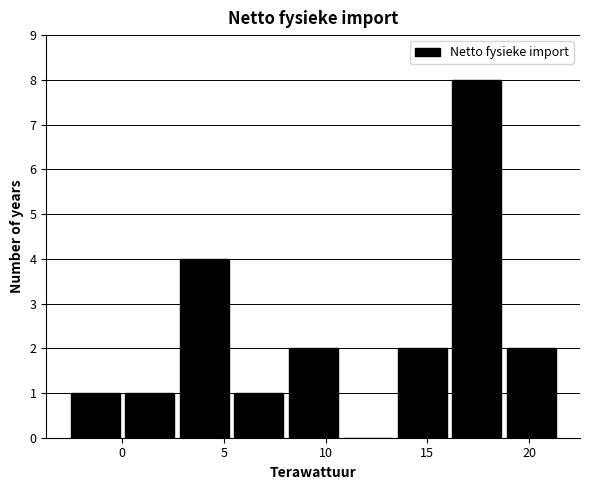

Over which range of the x-axis is the bar tallest?

16.0 to 19.0